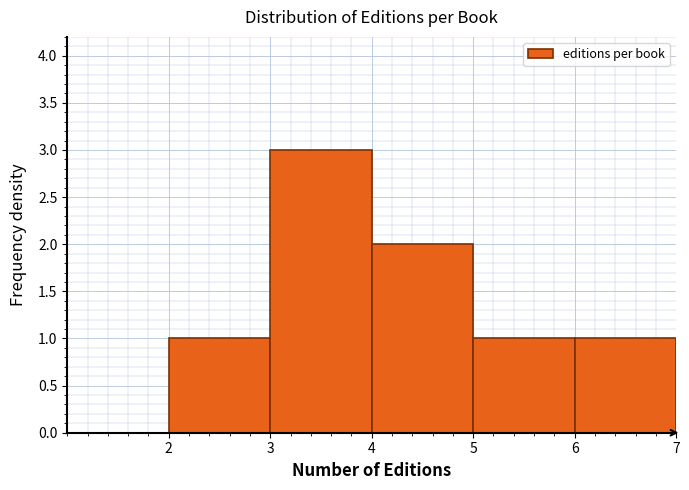

Over which range of the x-axis is the bar tallest?

3 to 4